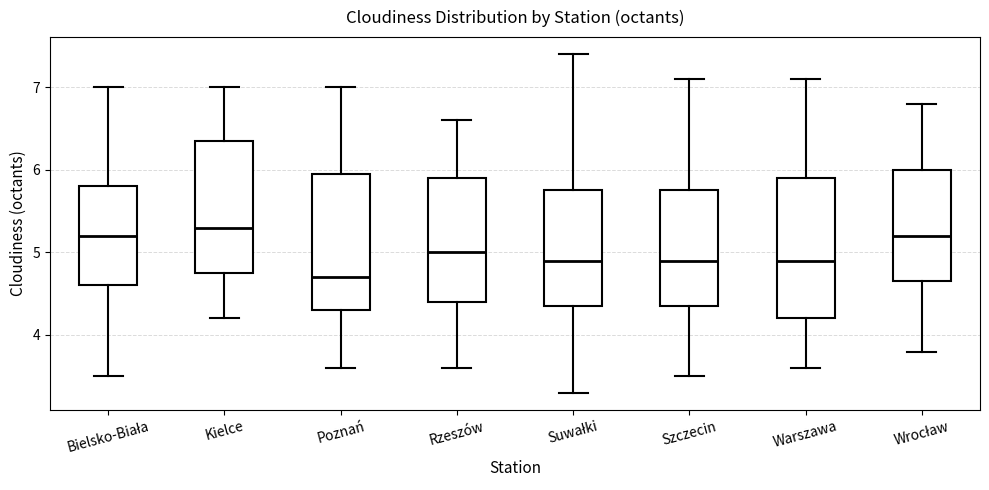

Where does the median line of the box for Rzeszów sit on the y-axis? The values are not printed on the chart, so give them approximately, as read against the axis.

5.0